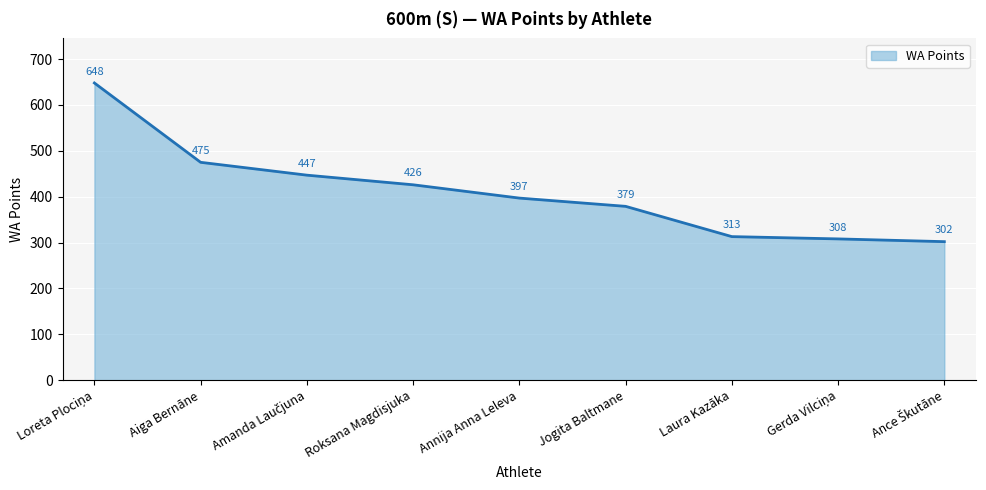

True or false: the data has more than 2 interior local peaks.

False